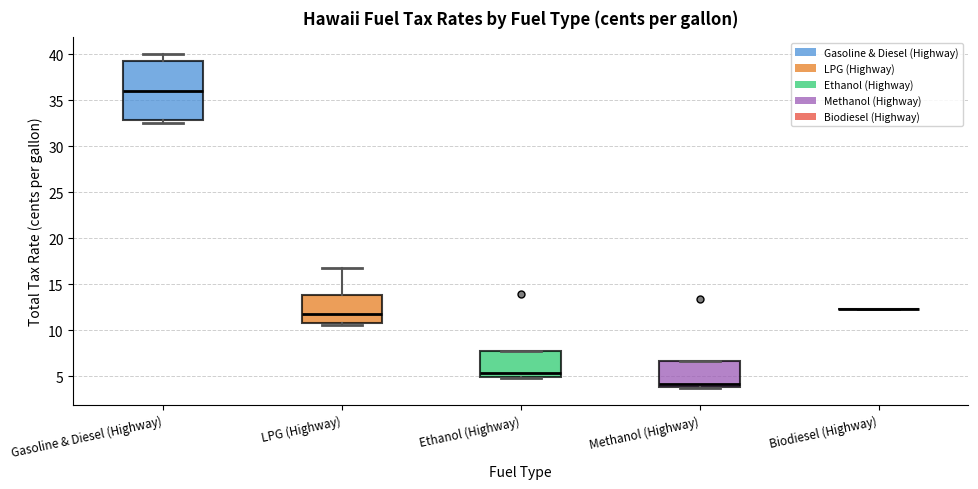

Comparing the boxes themselves (not the whiskers), which one is the tallest?

Gasoline & Diesel (Highway)